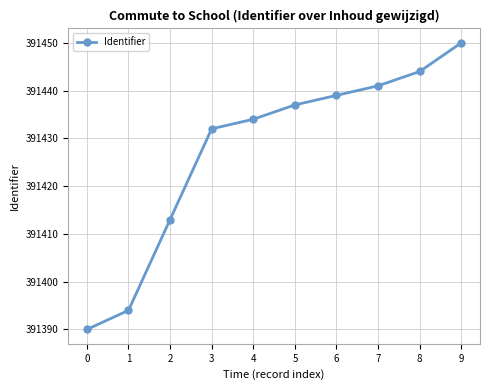

What is the change in value from 8 to 9?

+6